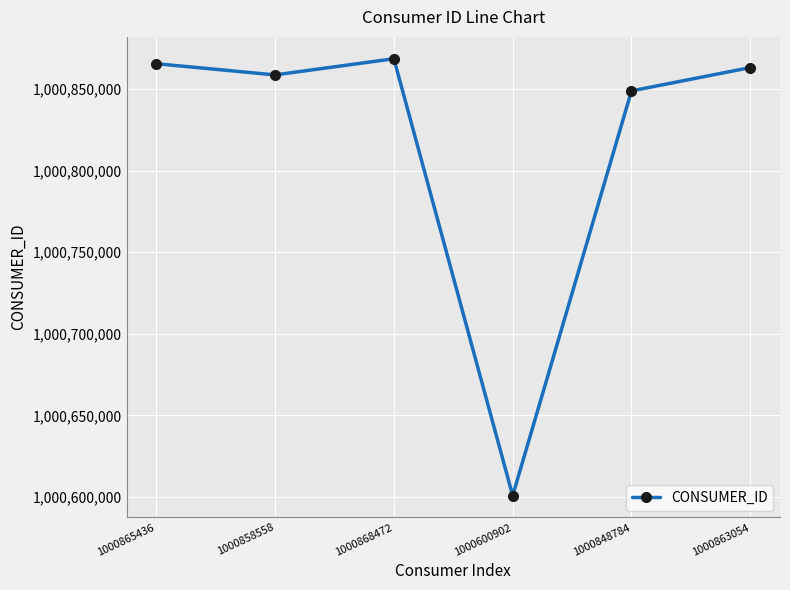

What is the average value?

1000817534